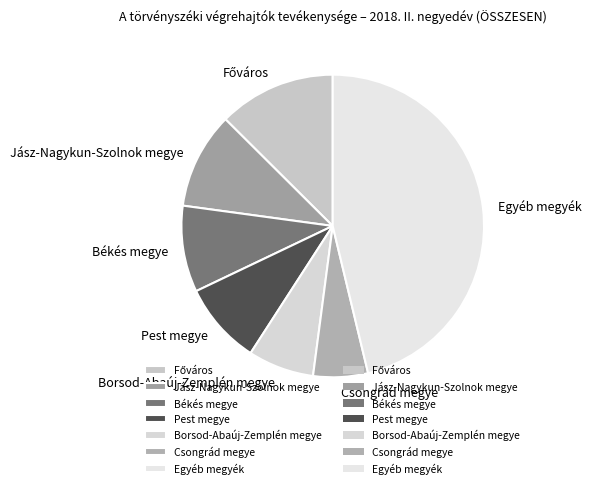

How many slices are in this pie chart?

7